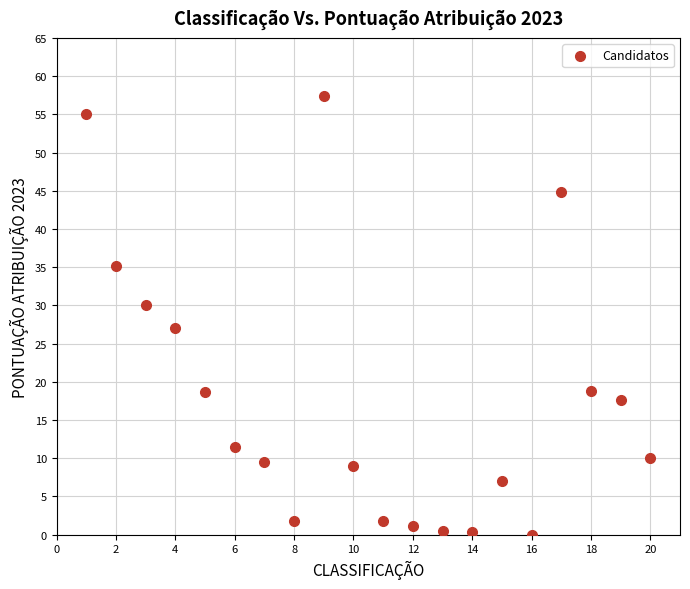

What is the range of Y values (max minus min)?

57.4